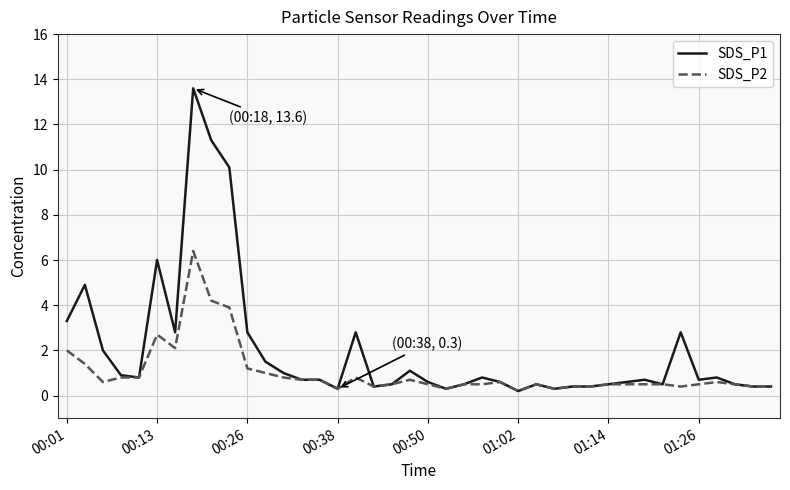

What is the maximum value for SDS_P2?

6.4